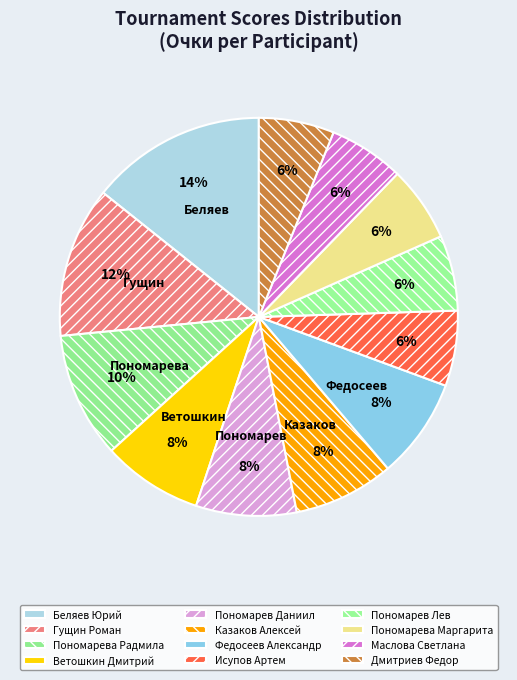

To the nearest percent, what percentage of the pie is Федосеев Александр?

8%